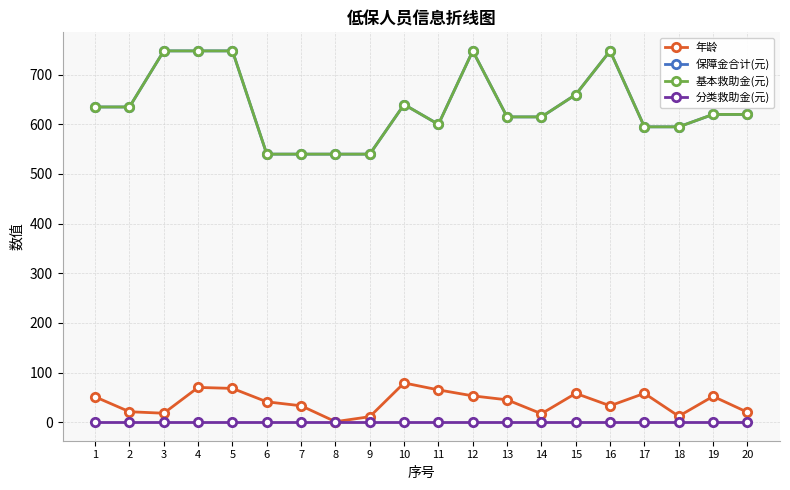

True or false: 年龄 and 基本救助金(元) cross at least once.

False